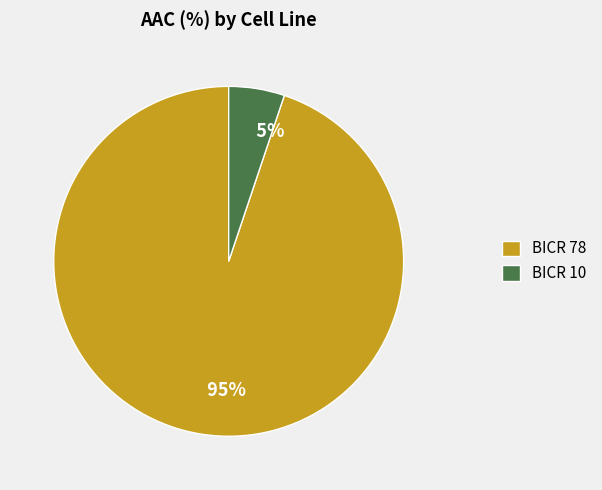

Rank the categories by value from highest to lowest.

BICR 78, BICR 10